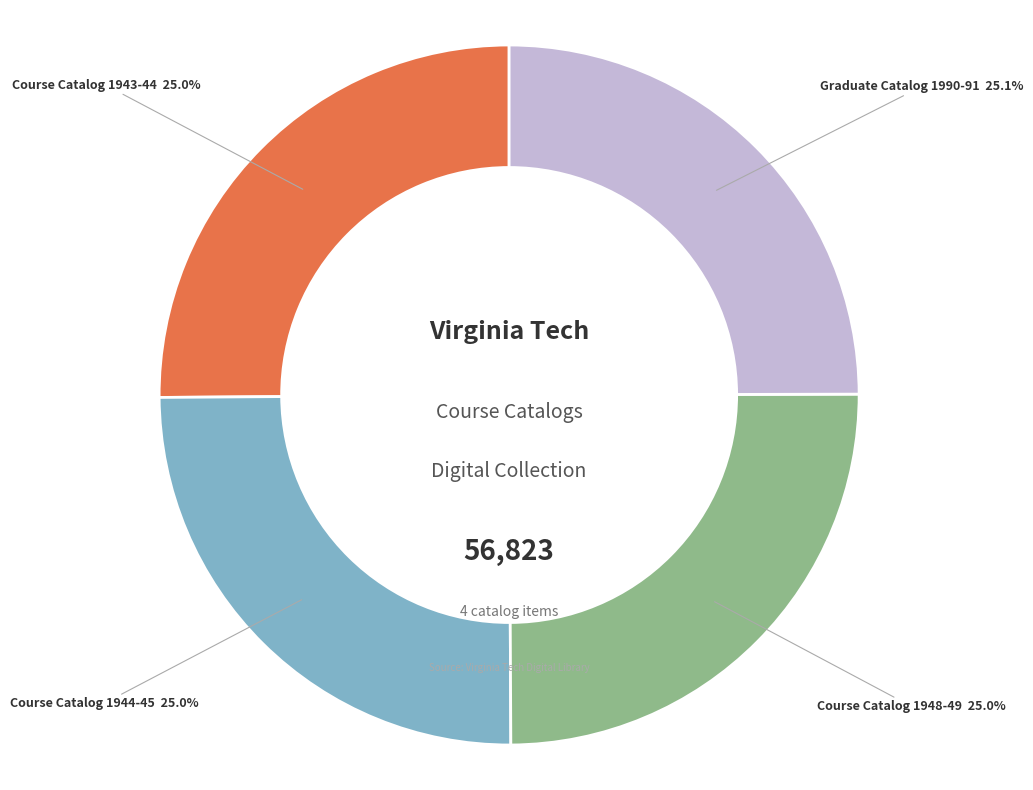

What percentage is NOT represented by Course Catalog 1943-44?

75.0%